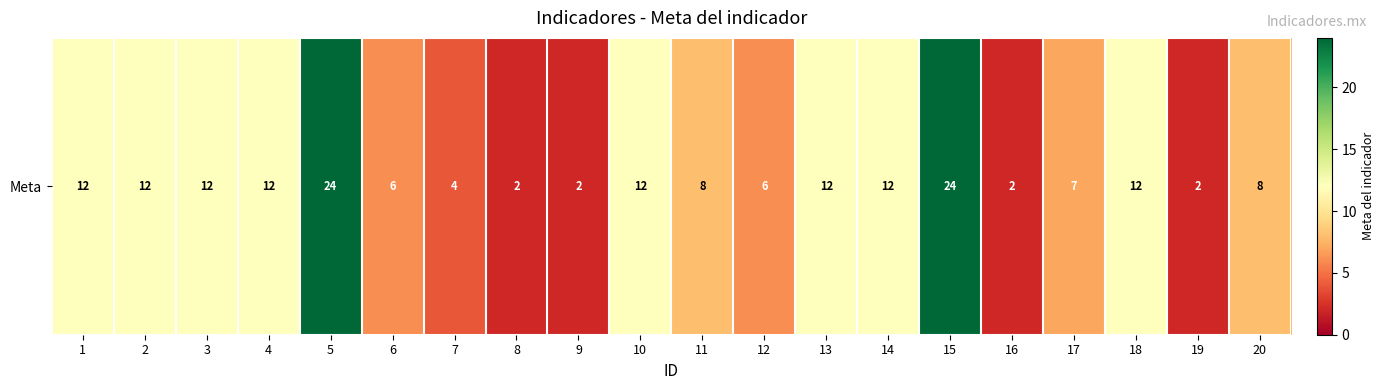

The value at 18 is 3. True or false?

False